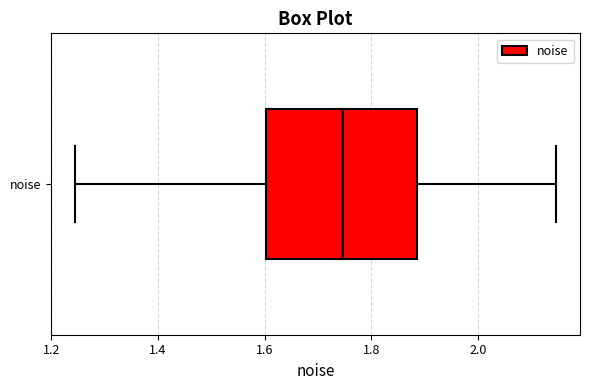

Transcribe this box plot: give where the median line is, the range the box spans, and where the two whiskers end, as read against the x-axis. The values are not printed on the chart, so give them approximately, as read against the axis.

median 1.74, box 1.60 to 1.88, whiskers 1.24 to 2.14